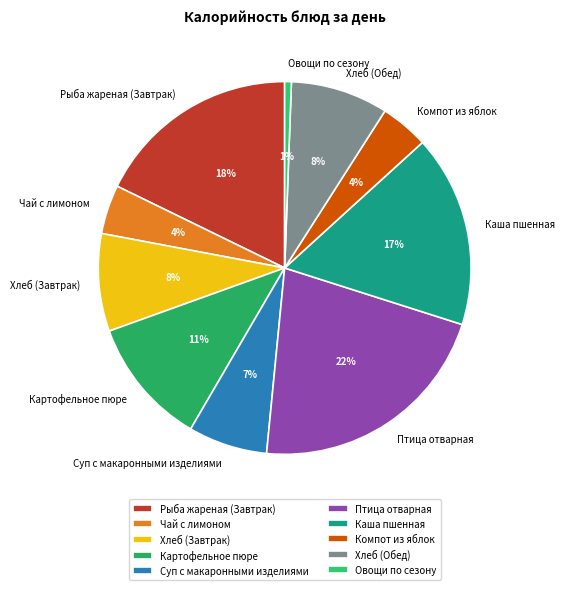

What percentage is the Компот из яблок slice, to the nearest percent?

4%